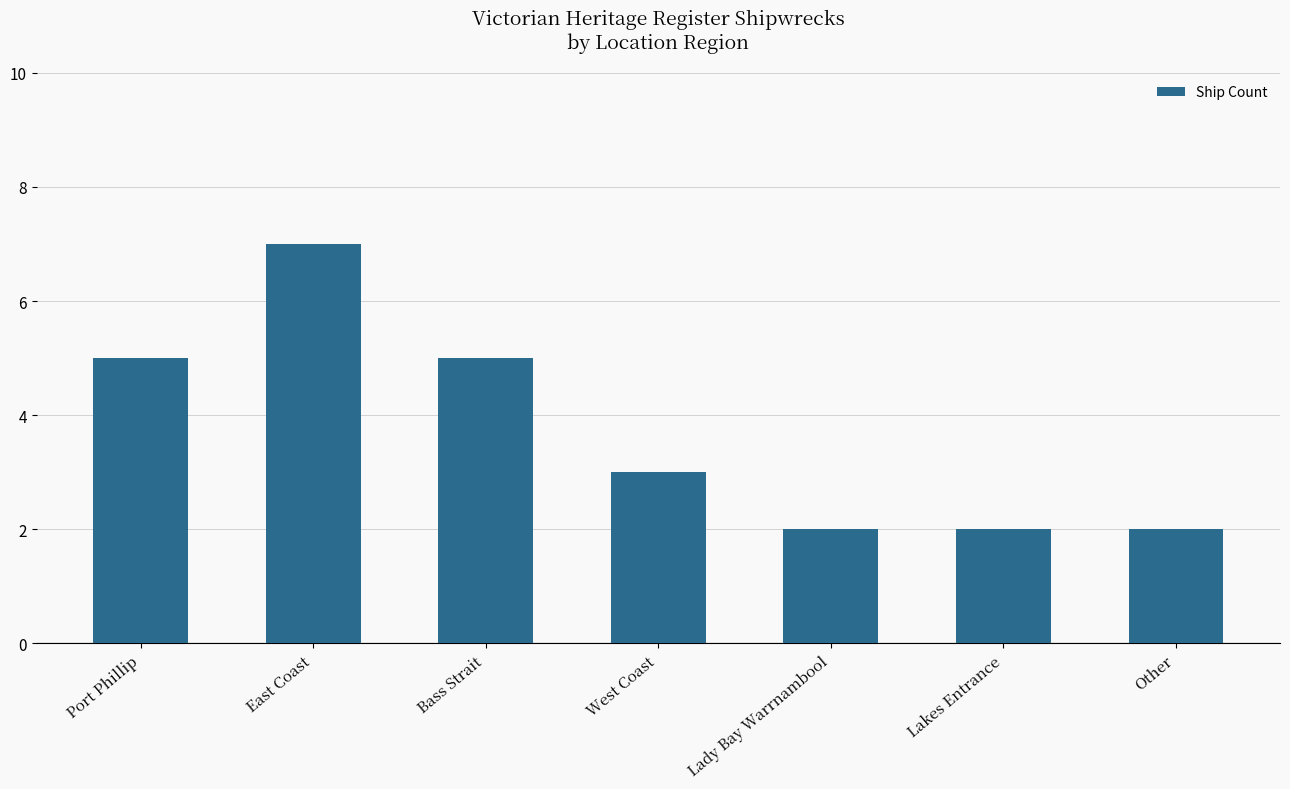

The chart shows a value of 3 at West Coast. True or false?

True